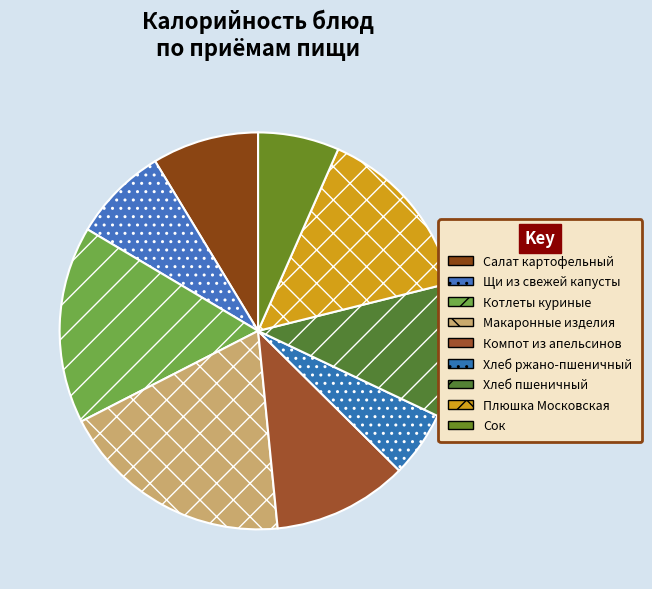

Is there any slice that represents more than half of the pie?

No